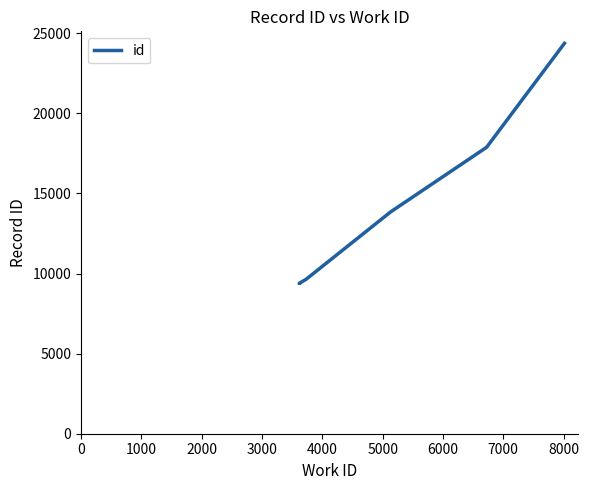

Reading left to right, what are all the values shown in this chart?

9393	9397	9642	13849	17891	17893	17894	17896	17897	24376